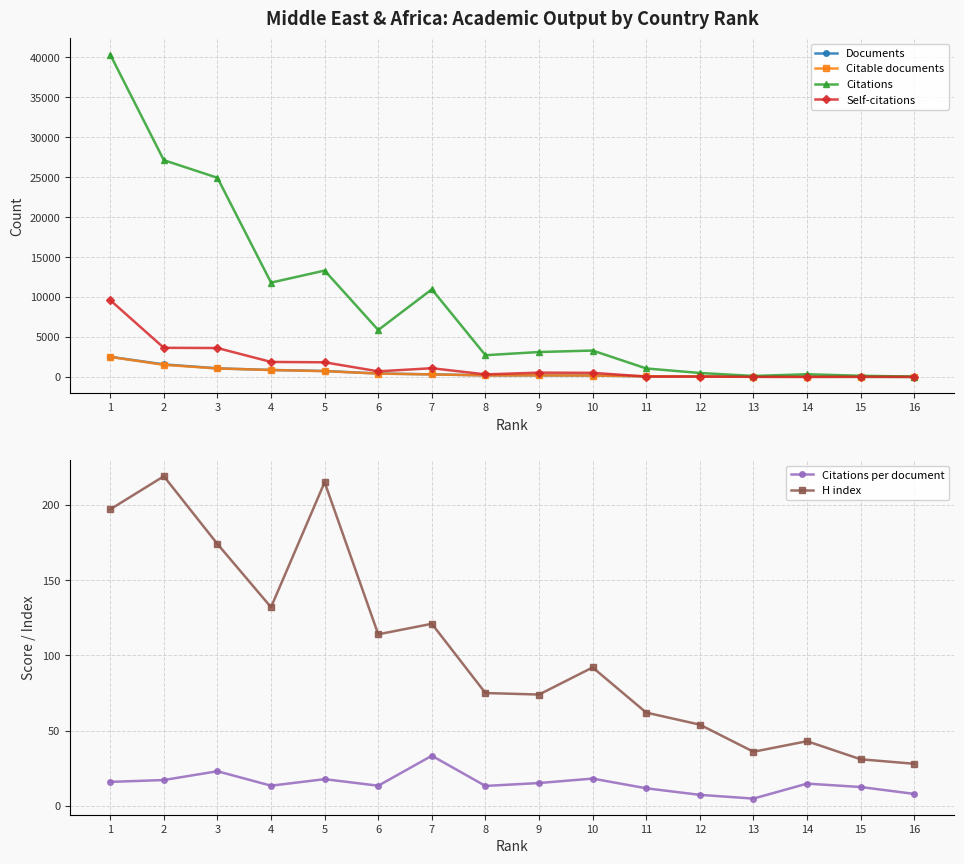

At which label does Citations per document first exceed 14?

1